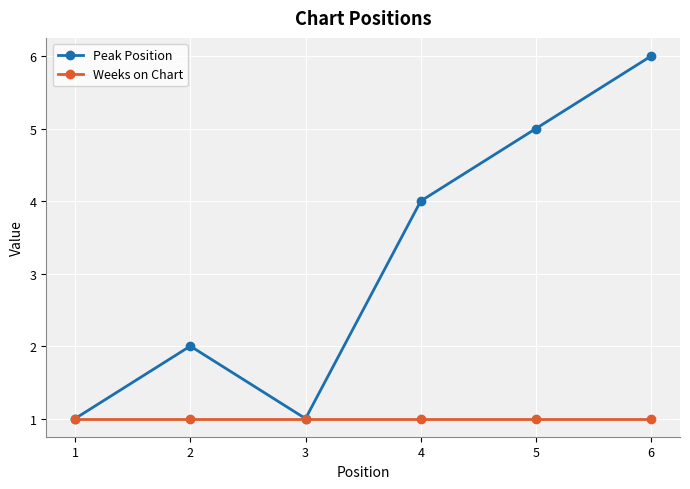

Which series has the widest spread of values?

Peak Position